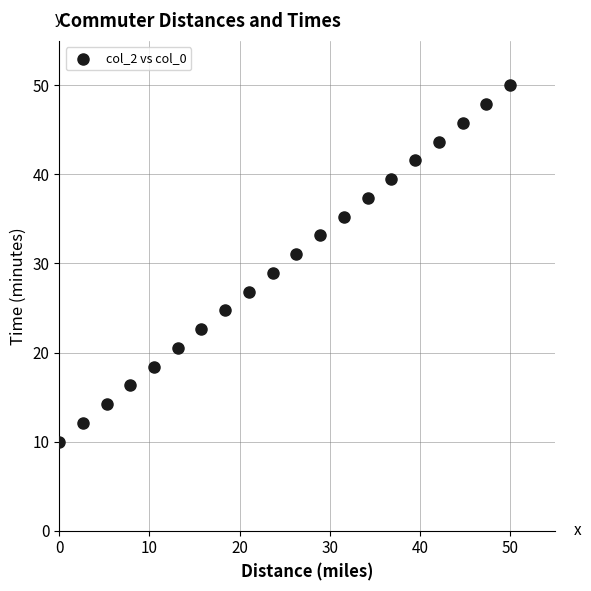

What is the range of X values (max minus min)?

50.0